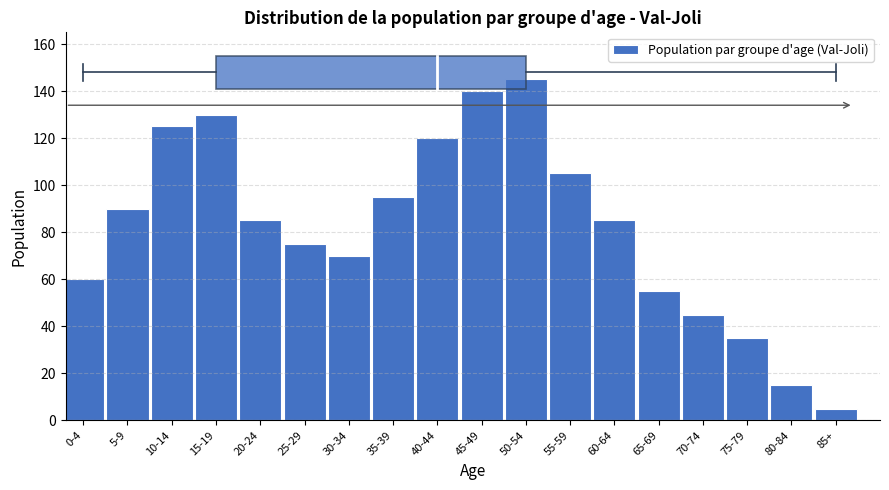

Reading left to right, transcribe all the data shown in this chart.

0-4=60	5-9=90	10-14=125	15-19=130	20-24=85	25-29=75	30-34=70	35-39=95	40-44=120	45-49=140	50-54=145	55-59=105	60-64=85	65-69=55	70-74=45	75-79=35	80-84=15	85+=5